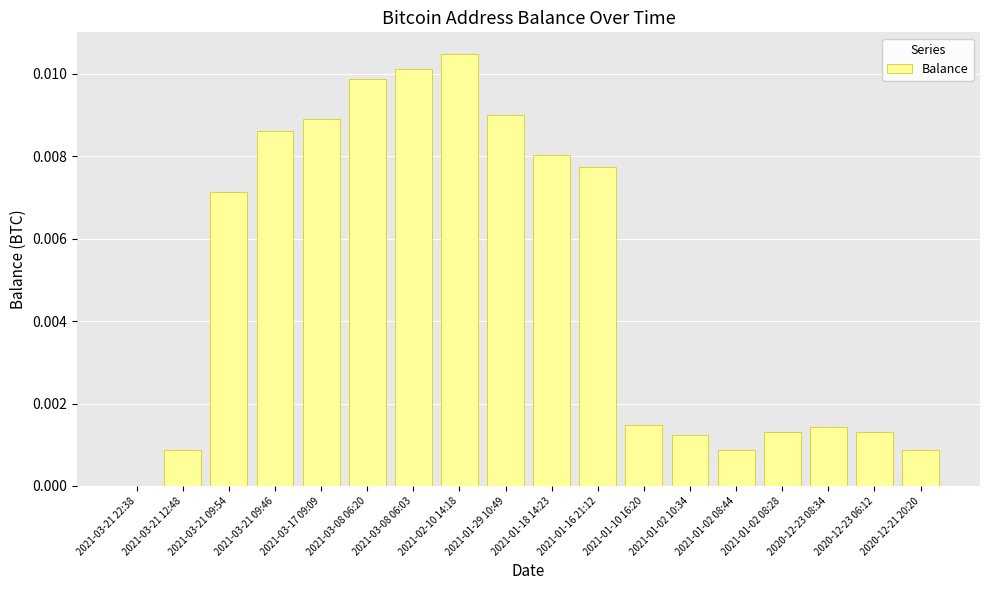

Which label corresponds to the largest value in the chart?

2021-02-10 14:18